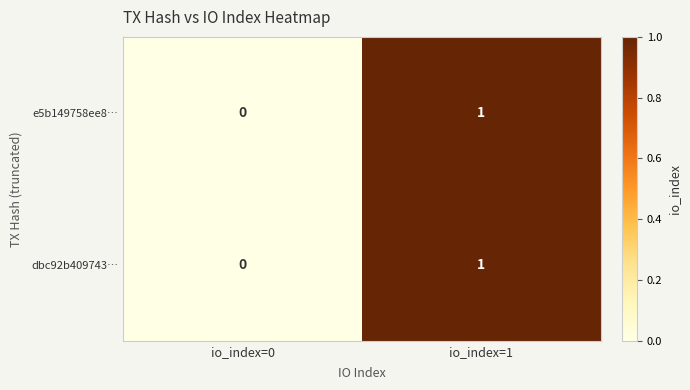

At which label is e5b149758ee8… closest to 0?

io_index=0